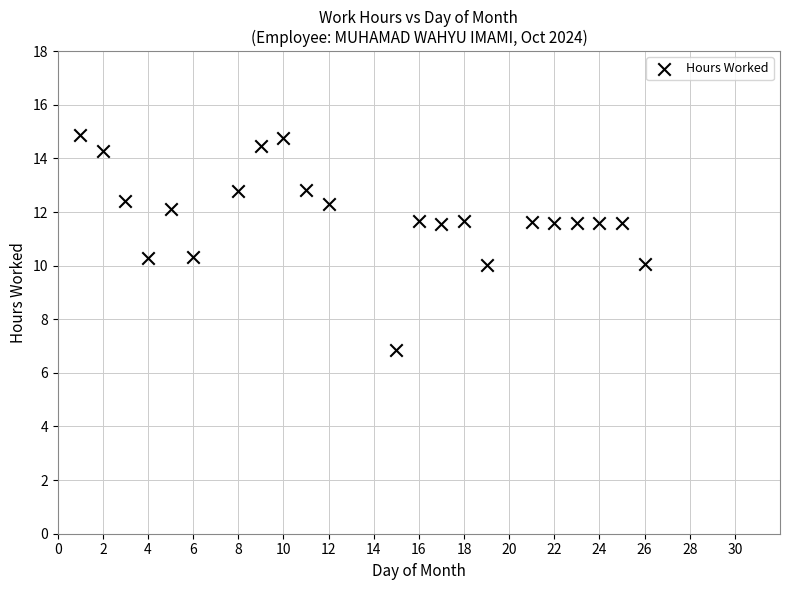

What is the range of Y values (max minus min)?

8.0